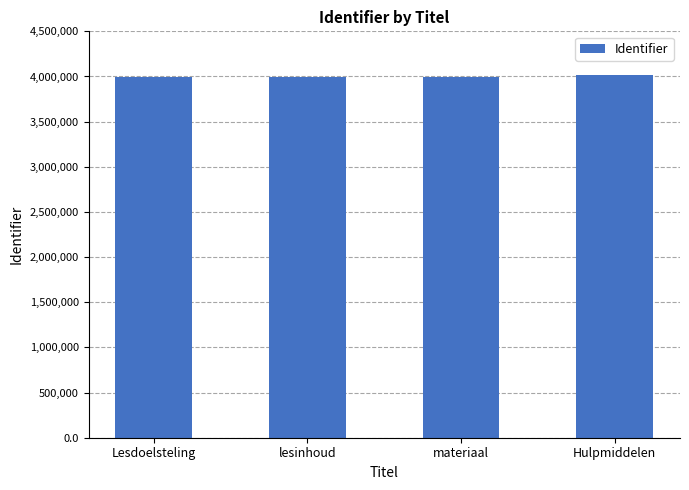

What is the change in value from lesinhoud to Hulpmiddelen?

+25344